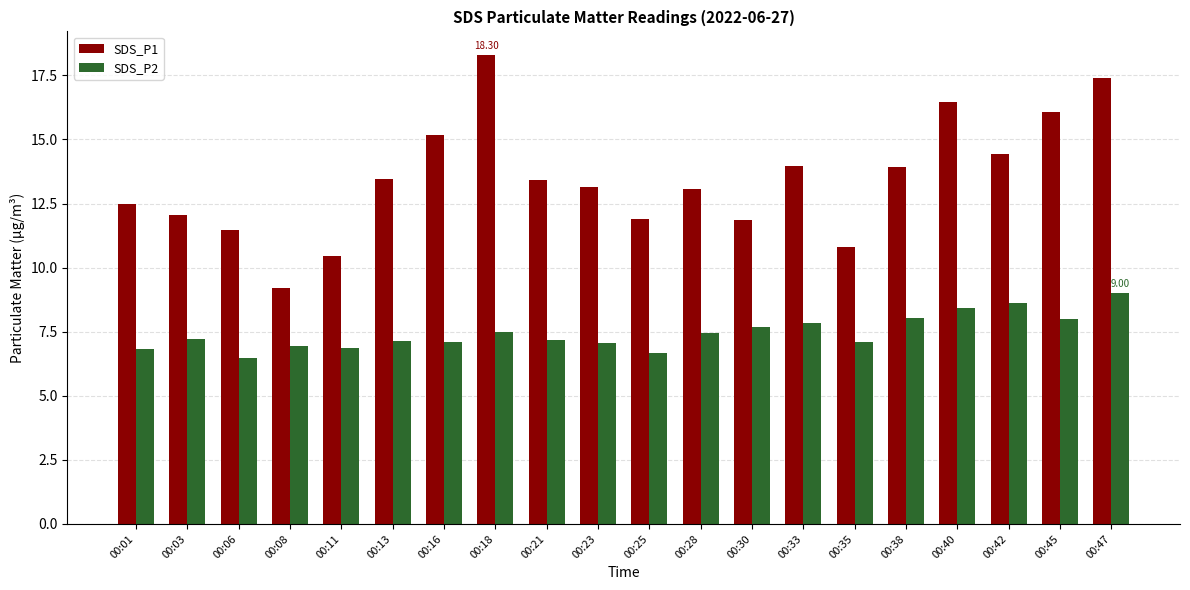

The value of SDS_P2 at 00:13 is 4.9. True or false?

False